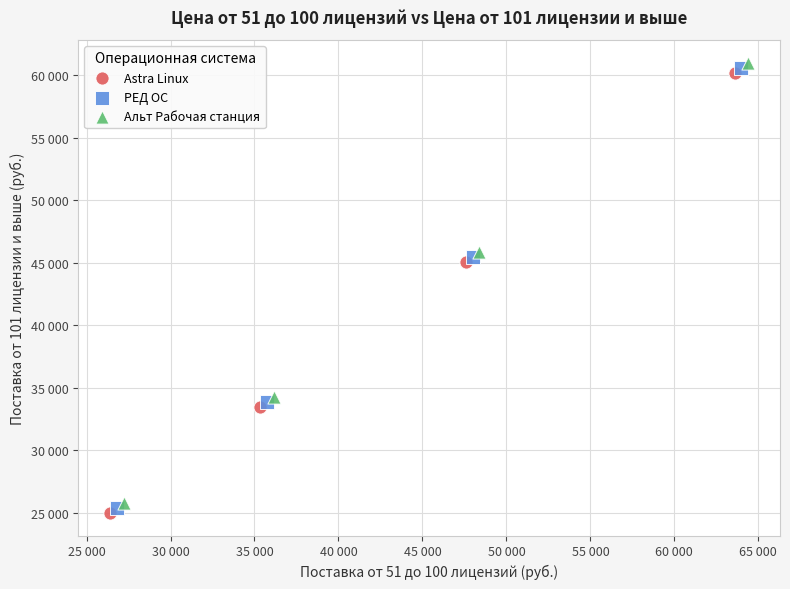

What are all the series names shown in the legend?

Astra Linux, РЕД ОС, Альт Рабочая станция